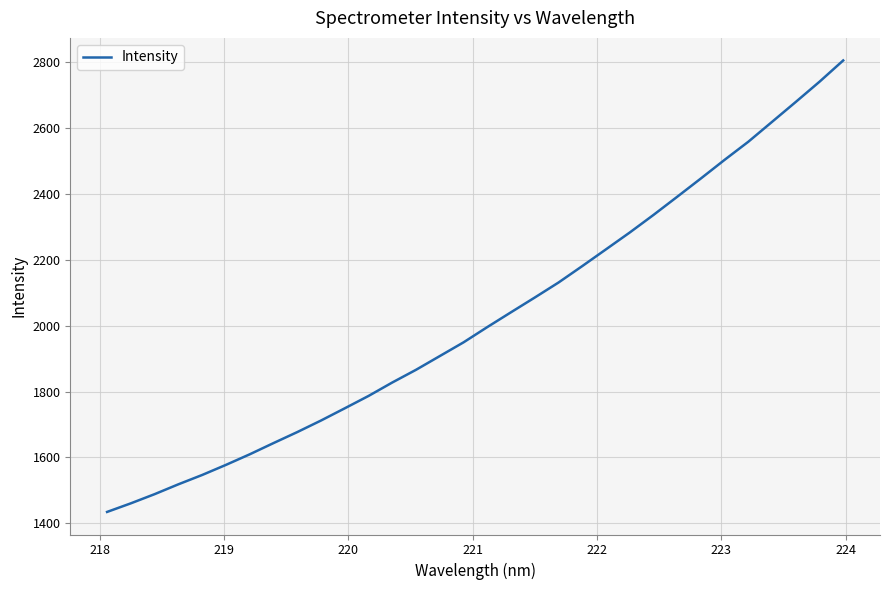

Is this an area chart (filled region under the line)?

No